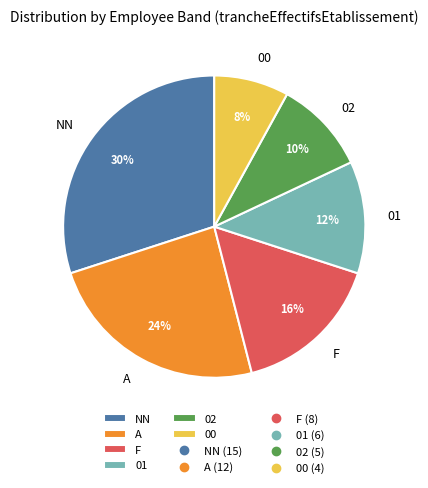

Is the sum of A and 02 greater than half?

No